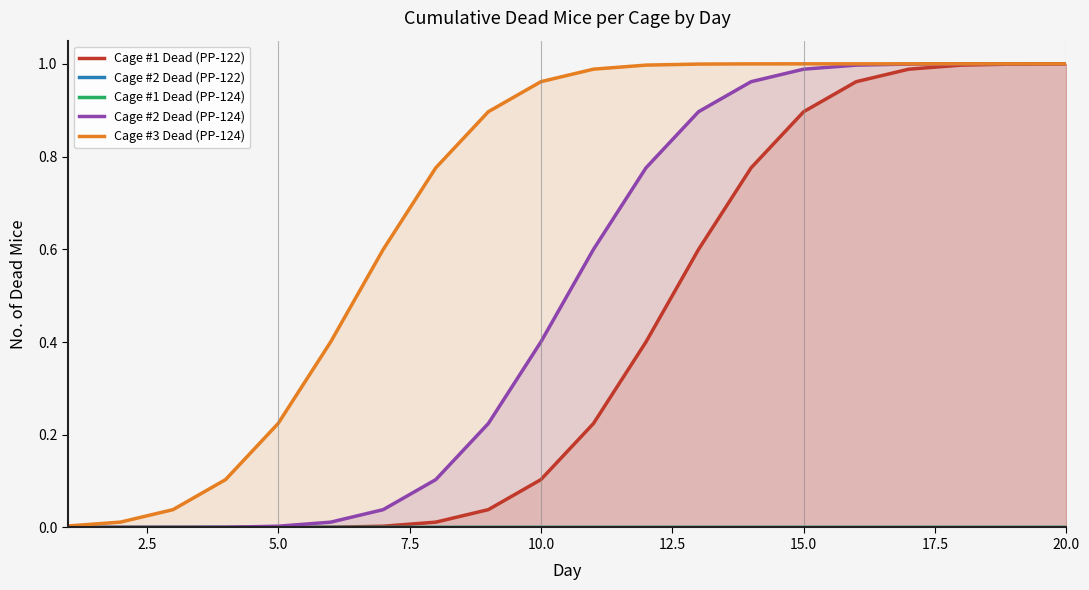

What is the difference between the second highest and second lowest values in the Cage #2 Dead (PP-124) series?

1.0